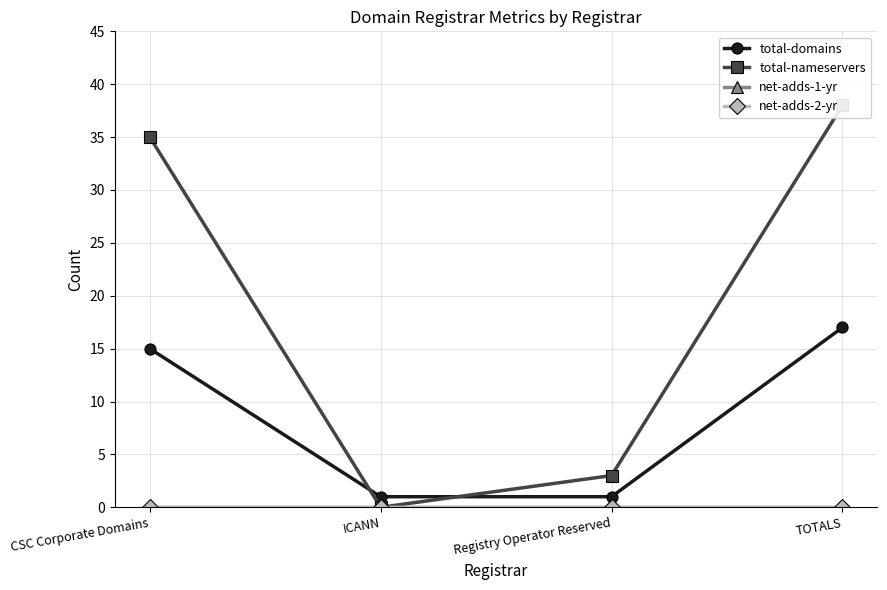

What is the value of the total-nameservers point at the 3rd from the left?

3